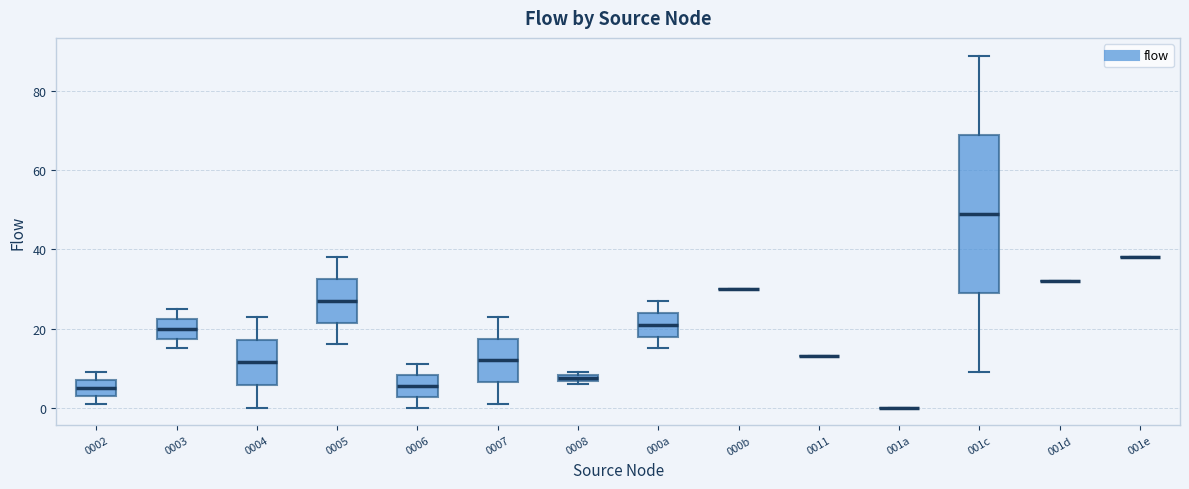

Where is the upper edge of the box for 0004 on the y-axis? The values are not printed on the chart, so give them approximately, as read against the axis.

18